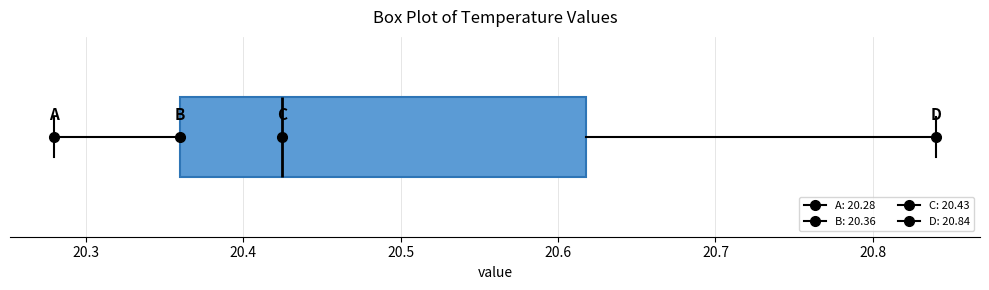

Transcribe this box plot: give where the median line is, the range the box spans, and where the two whiskers end, as read against the x-axis. The values are not printed on the chart, so give them approximately, as read against the axis.

median 20.43, box 20.36 to 20.62, whiskers 20.28 to 20.84